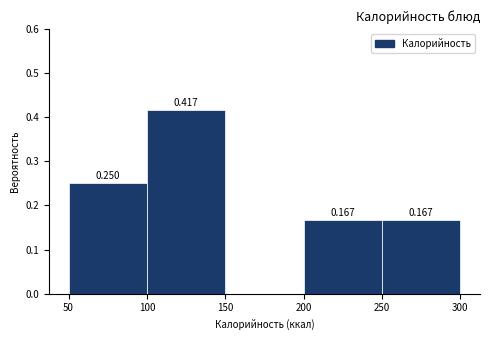

Which range on the x-axis has the tallest bar?

100 to 150